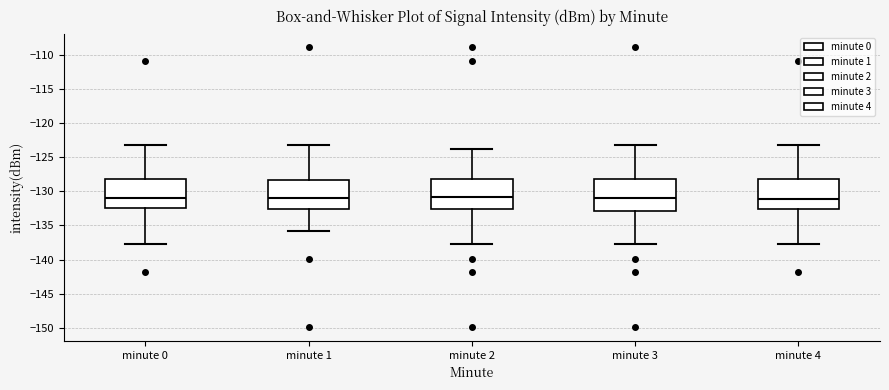

Where does the median line of the box for minute 1 sit on the y-axis? The values are not printed on the chart, so give them approximately, as read against the axis.

-131.0